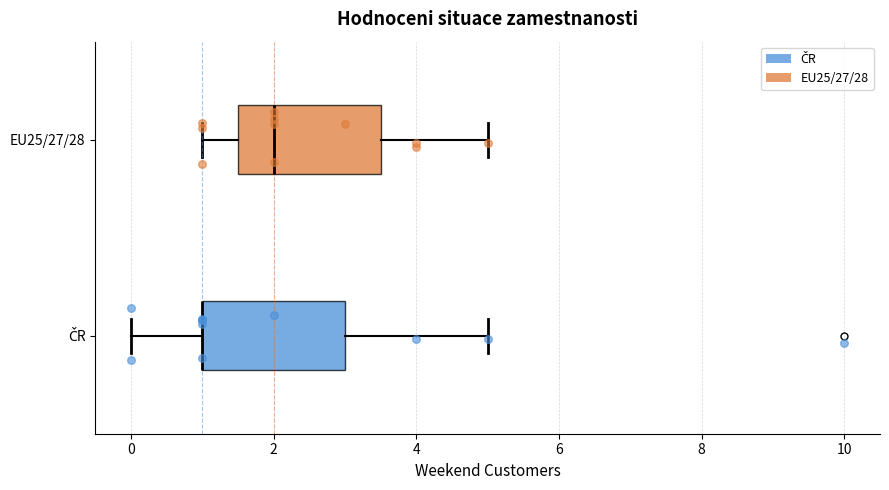

Where is the left edge of the box for ČR on the x-axis? The values are not printed on the chart, so give them approximately, as read against the axis.

1.0